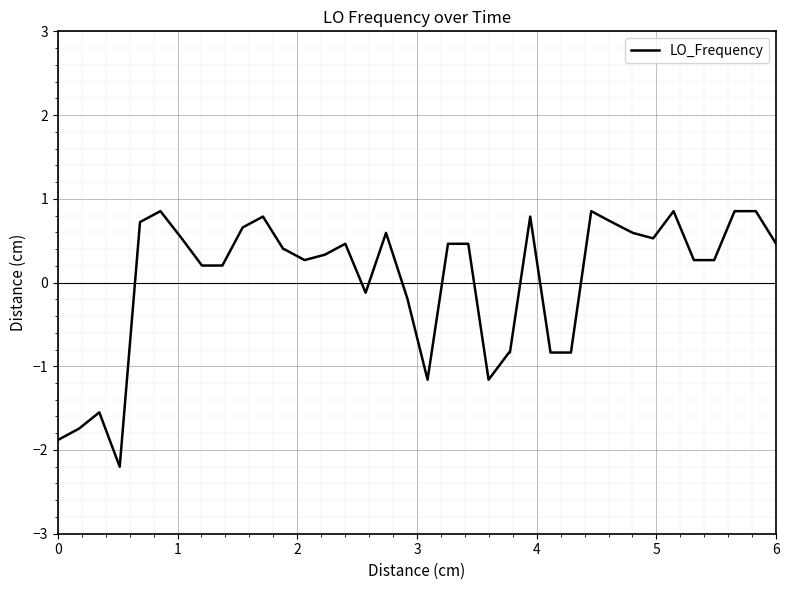

Reading right to left, list all the values displayed in this chart.

0.5	0.9	0.9	0.9	0.3	0.3	0.9	0.5	0.6	0.7	0.9	-0.8	-0.8	0.8	-0.8	-0.8	-1.2	0.5	0.5	-1.2	-0.2	0.6	-0.1	0.5	0.3	0.3	0.4	0.4	0.8	0.7	0.2	0.2	0.5	0.9	0.7	-2.2	-1.6	-1.7	-1.9	-1.9